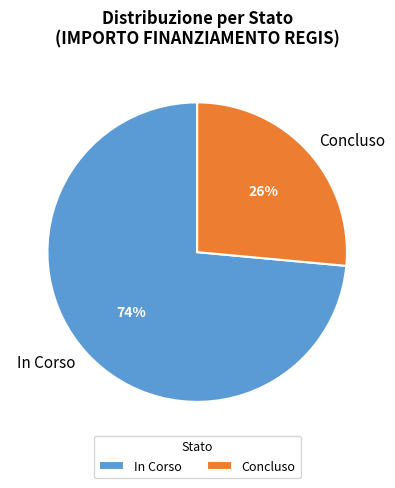

To the nearest percent, what portion does In Corso represent?

74%